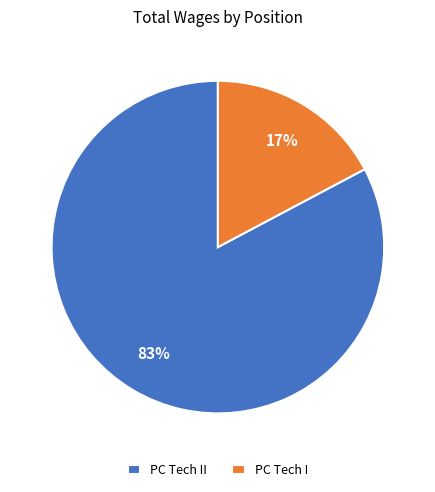

To the nearest percent, what is the average slice percentage?

50%